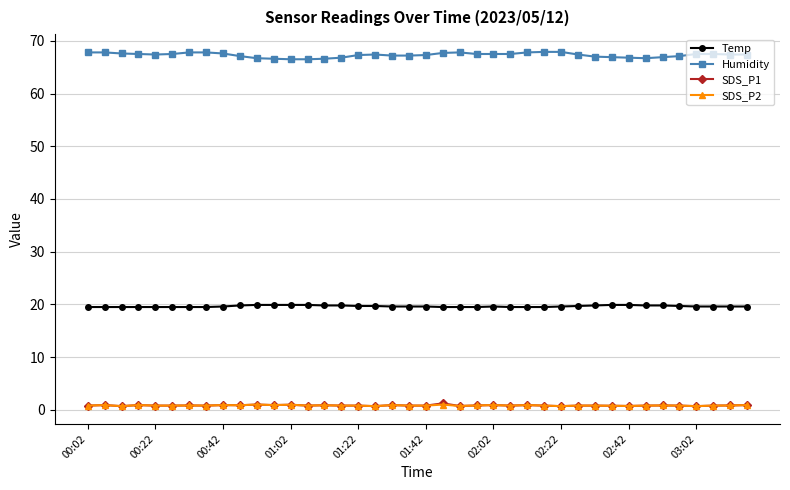

At how many categories does at least one series exceed 49?

40